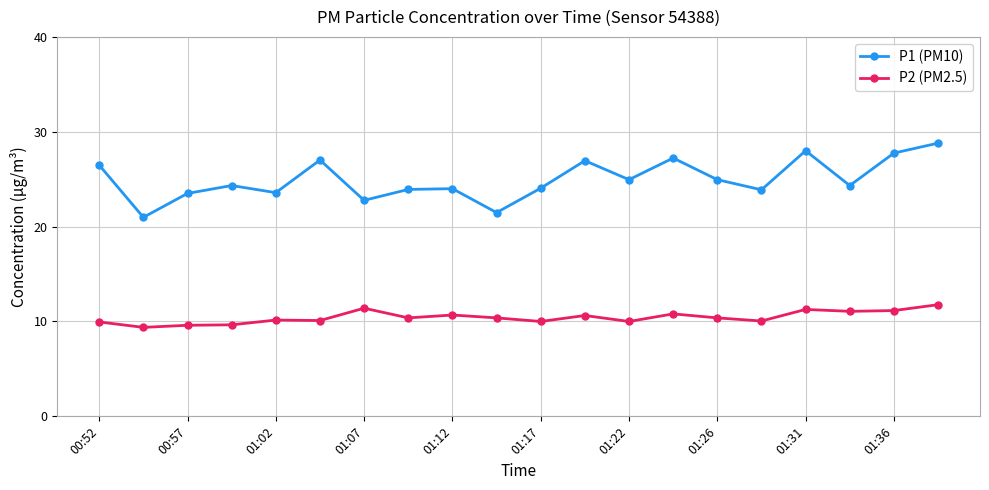

True or false: P1 (PM10) has more than 2 interior local peaks.

True